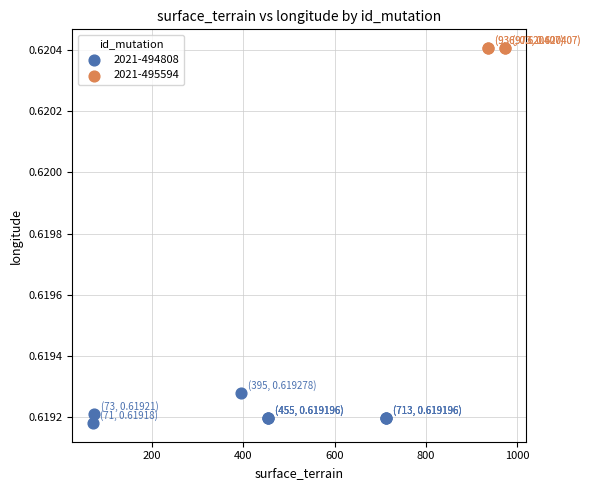

Which series reaches the maximum Y coordinate?

2021-495594